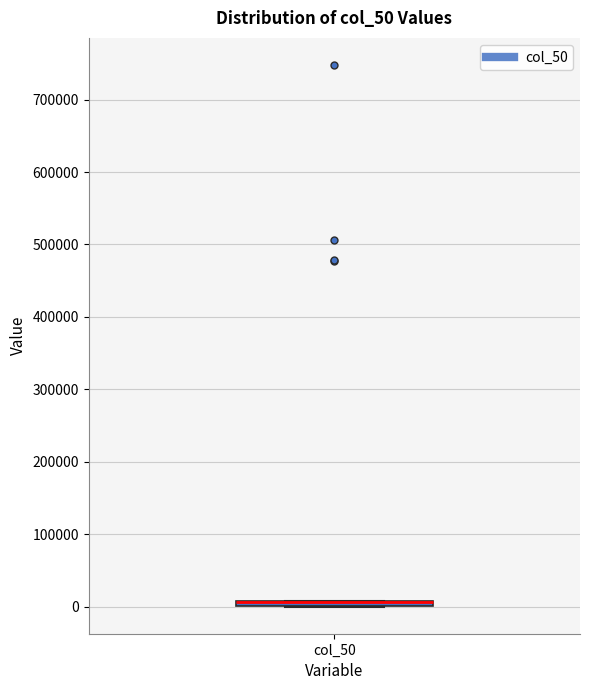

Where is the lower edge of the box for col_50 on the y-axis? The values are not printed on the chart, so give them approximately, as read against the axis.

0